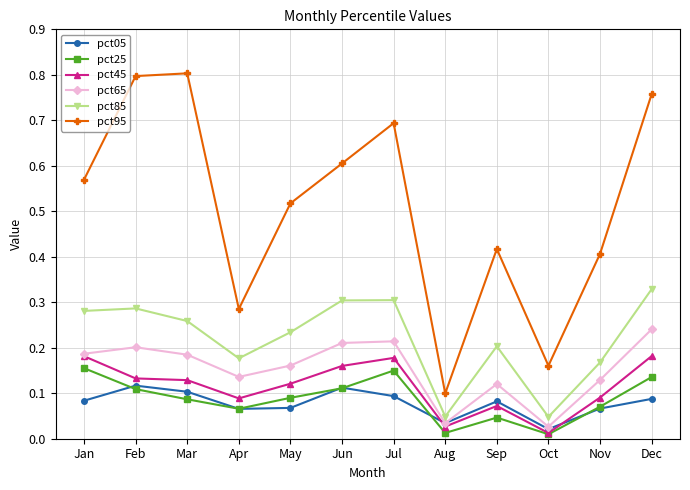

Which series changed the most between Jun and Sep?

pct95